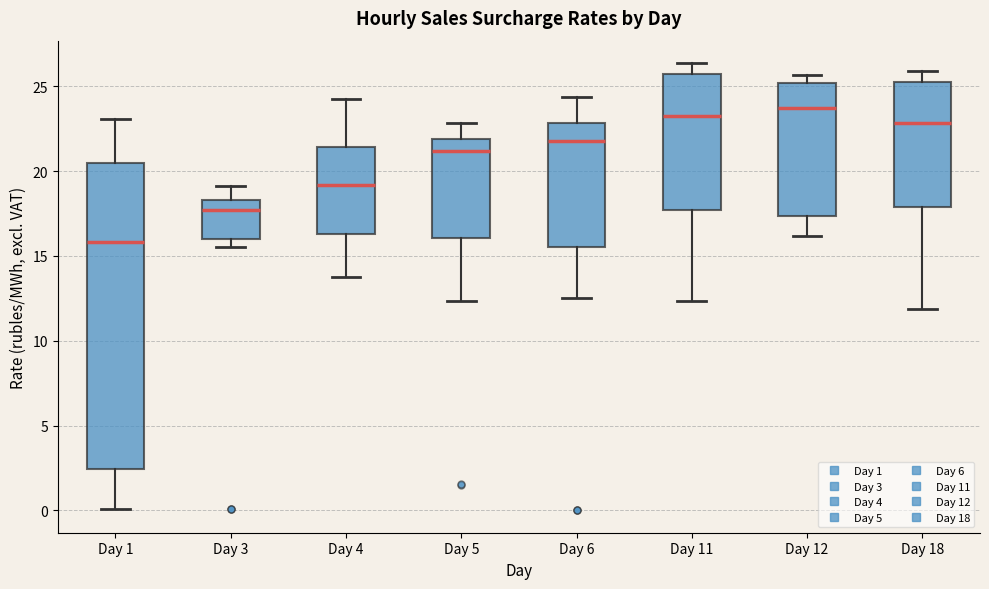

Reading left to right, read every box against the y-axis: the position of its median line, the range the box covers, and the ends of its whiskers. The values are not printed on the chart, so give them approximately, as read against the axis.

Day 1: median 16.0, box 2.5 to 20.5, whiskers 0.0 to 23.0
Day 3: median 17.5, box 16.0 to 18.5, whiskers 15.5 to 19.0
Day 4: median 19.0, box 16.5 to 21.5, whiskers 13.5 to 24.5
Day 5: median 21.0, box 16.0 to 22.0, whiskers 12.5 to 23.0
Day 6: median 22.0, box 15.5 to 23.0, whiskers 12.5 to 24.5
Day 11: median 23.5, box 17.5 to 25.5, whiskers 12.5 to 26.5
Day 12: median 23.5, box 17.5 to 25.0, whiskers 16.0 to 25.5
Day 18: median 23.0, box 18.0 to 25.0, whiskers 12.0 to 26.0